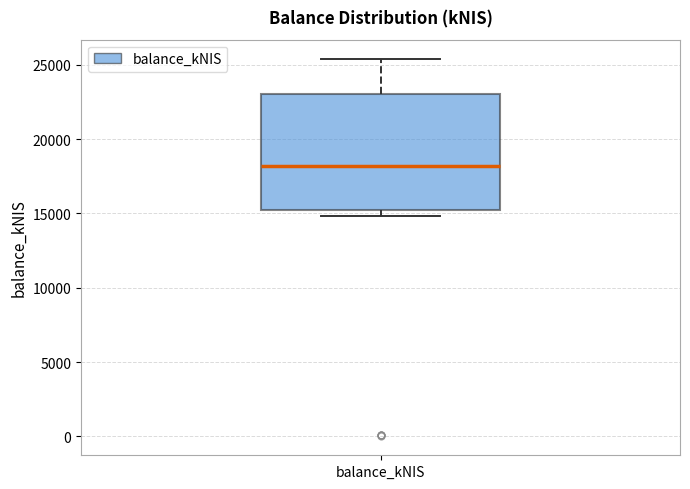

Transcribe this box plot: give where the median line is, the range the box spans, and where the two whiskers end, as read against the y-axis. The values are not printed on the chart, so give them approximately, as read against the axis.

median 18000, box 15000 to 23000, whiskers 15000 (just below the box's lower edge) to 25500